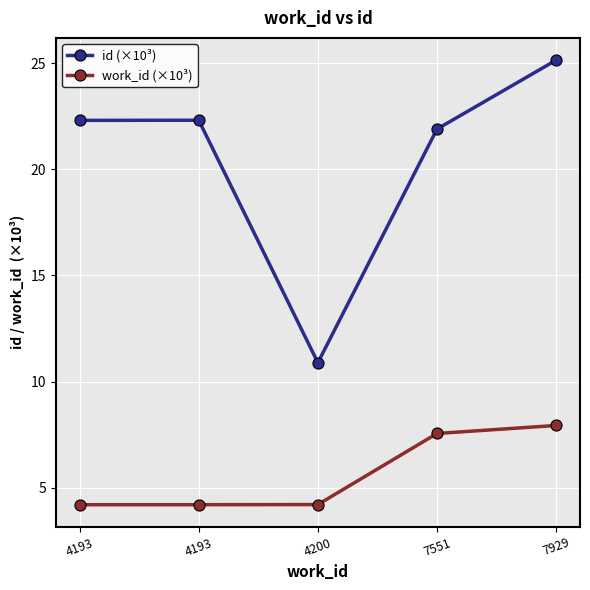

Which series has the largest range (max minus min)?

id (×10³)